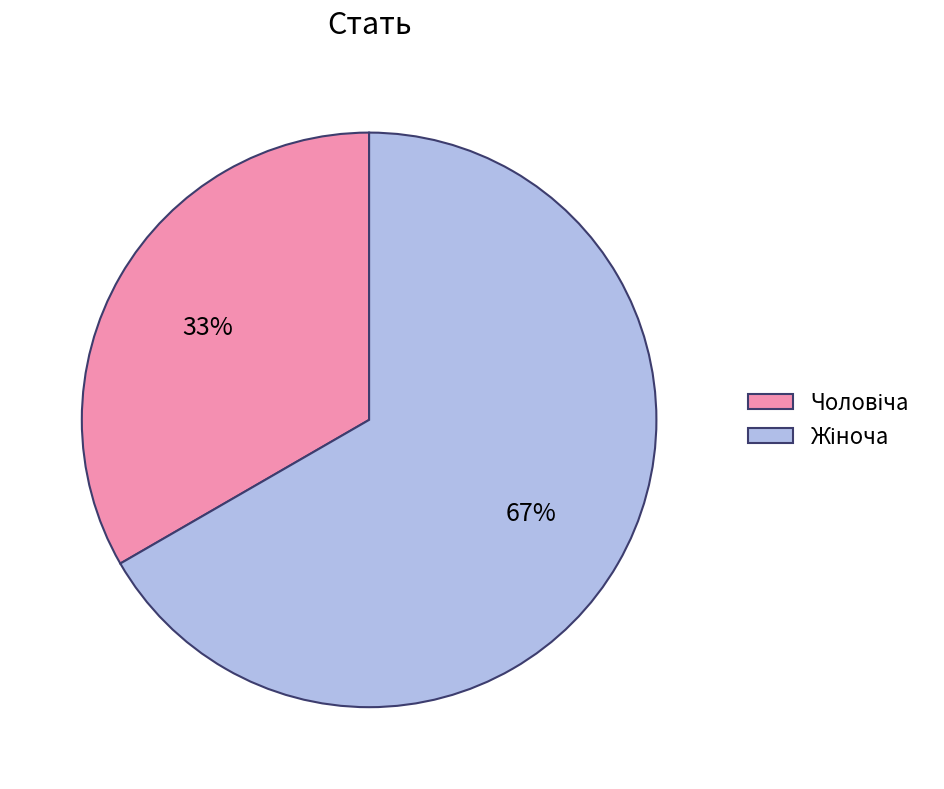

Is there a majority slice in this chart?

Yes